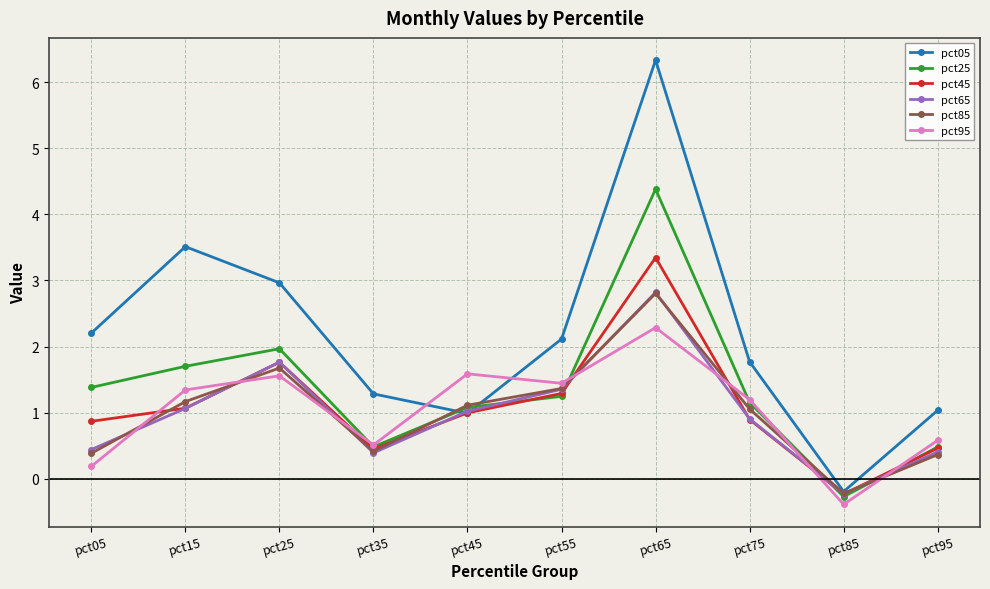

How many intersections are there between pct05 and pct95?

2